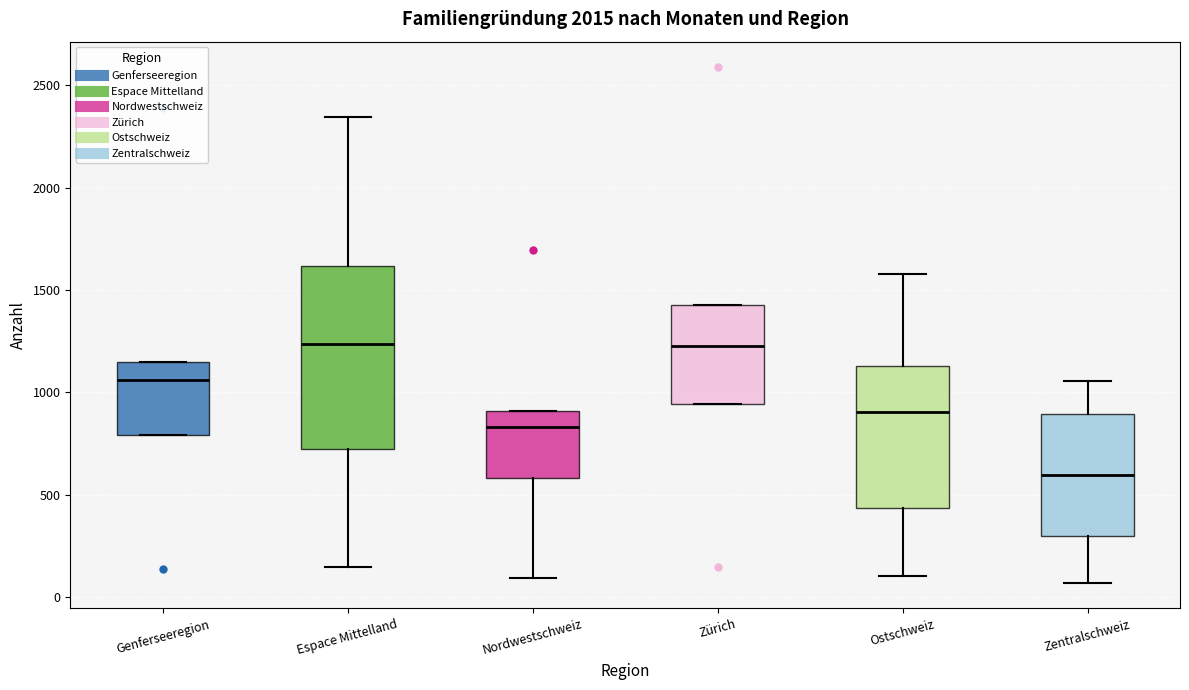

Reading left to right, transcribe this box plot: for each box, give where its median line is, the range the box spans, and where its two whiskers end, as read against the y-axis. The values are not printed on the chart, so give them approximately, as read against the axis.

Genferseeregion: median 1050, box 800 to 1150, whiskers 800 to 1150
Espace Mittelland: median 1250, box 700 to 1600, whiskers 150 to 2350
Nordwestschweiz: median 850, box 600 to 900, whiskers 100 to 900
Zürich: median 1250, box 950 to 1450, whiskers 950 to 1450
Ostschweiz: median 900, box 450 to 1150, whiskers 100 to 1600
Zentralschweiz: median 600, box 300 to 900, whiskers 50 to 1050